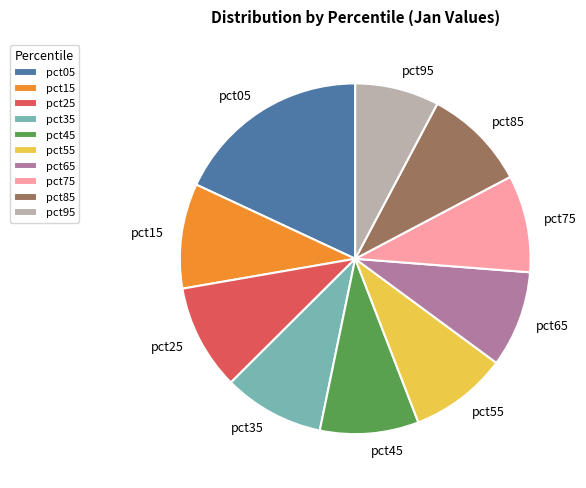

Is there a majority slice in this chart?

No